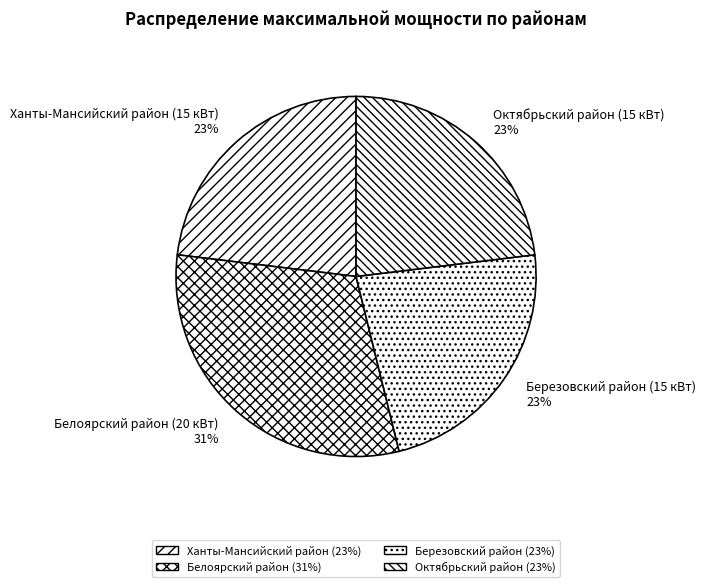

How many slices are in this pie chart?

4